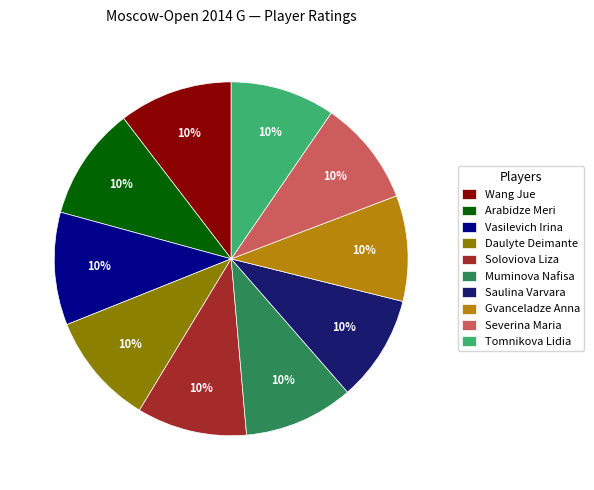

The Saulina Varvara slice represents 10% of the pie. True or false?

True